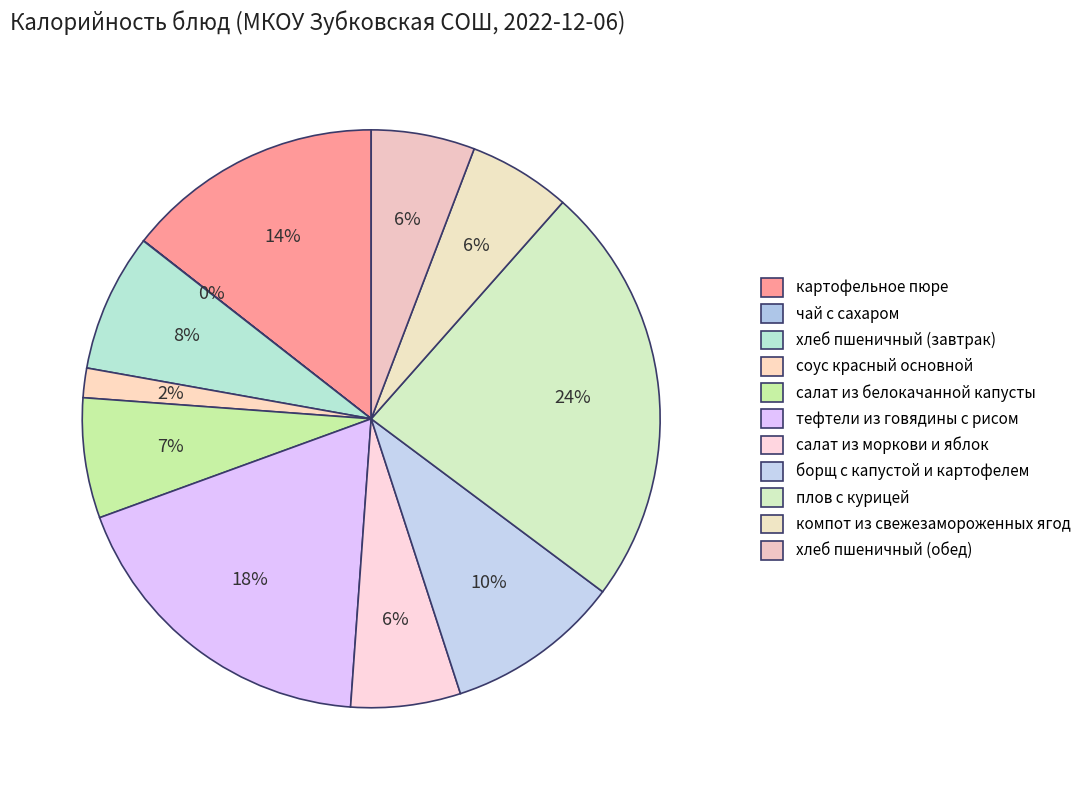

What percentage do салат из моркови и яблок and картофельное пюре together represent?

20.6%